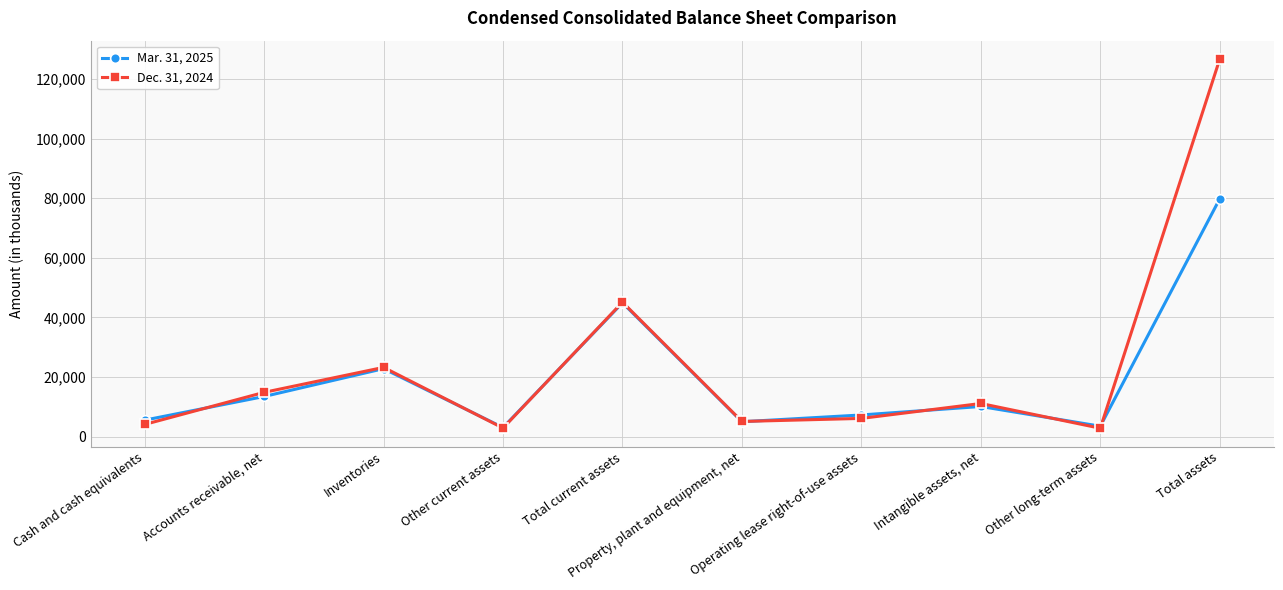

Does the chart display data point markers on the line(s)?

Yes